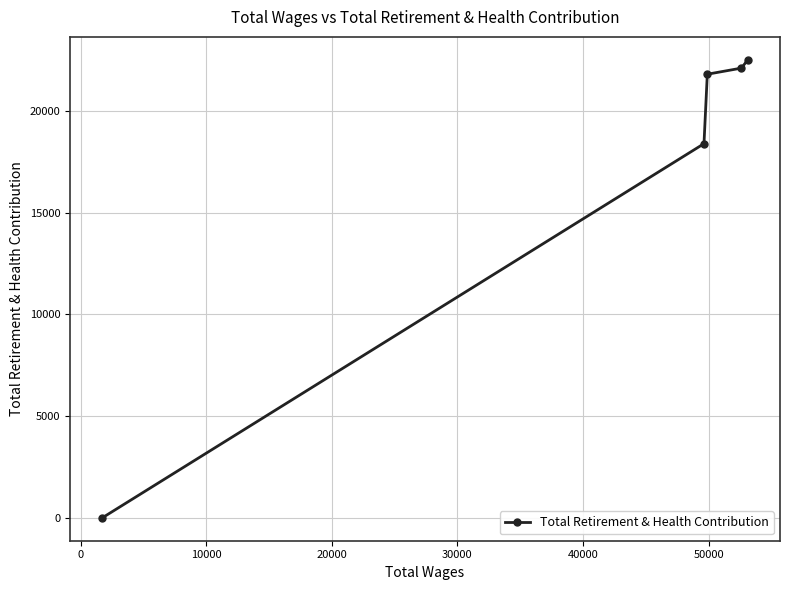

What is the maximum value shown in the chart?

22506